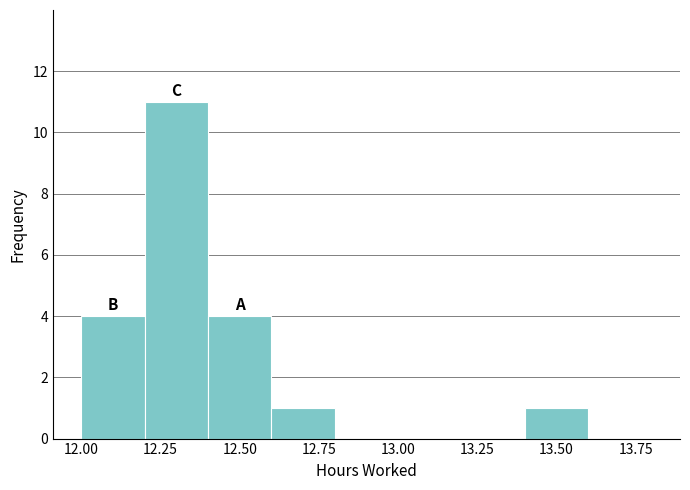

Reading left to right, list every bar in this chart as the range it spans on the x-axis followed by its height. The values are not printed on the chart, so give them approximately, as read against the axis.

12.0 to 12.2: 4
12.2 to 12.4: 11
12.4 to 12.6: 4
12.6 to 12.8: 1
12.8 to 13.0: 0
13.0 to 13.2: 0
13.2 to 13.4: 0
13.4 to 13.6: 1
13.6 to 13.8: 0